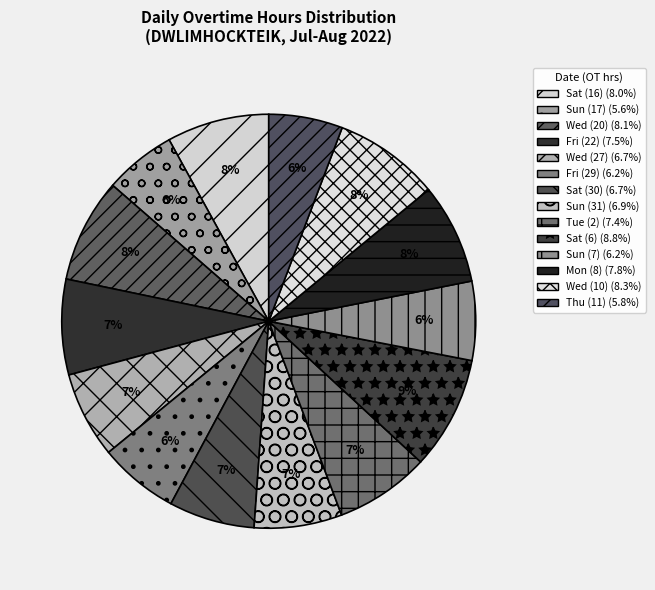

How many slices are in this pie chart?

14